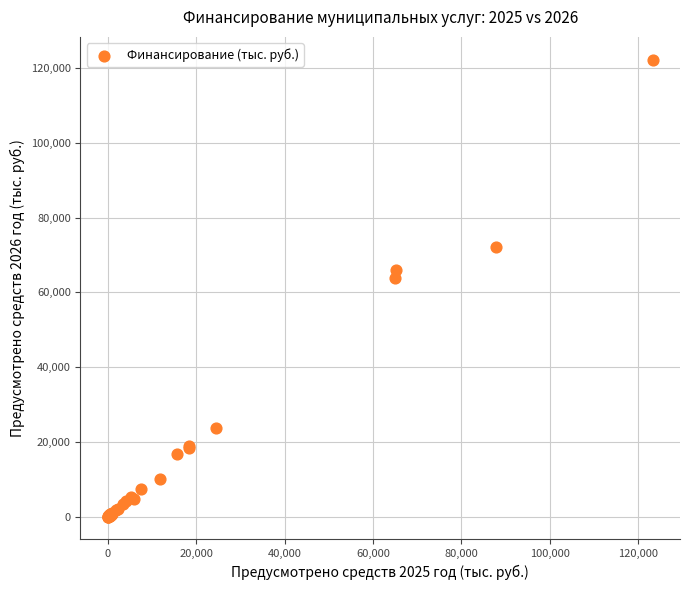

What Y value in the scatter plot is closest to 61131?

63737.9